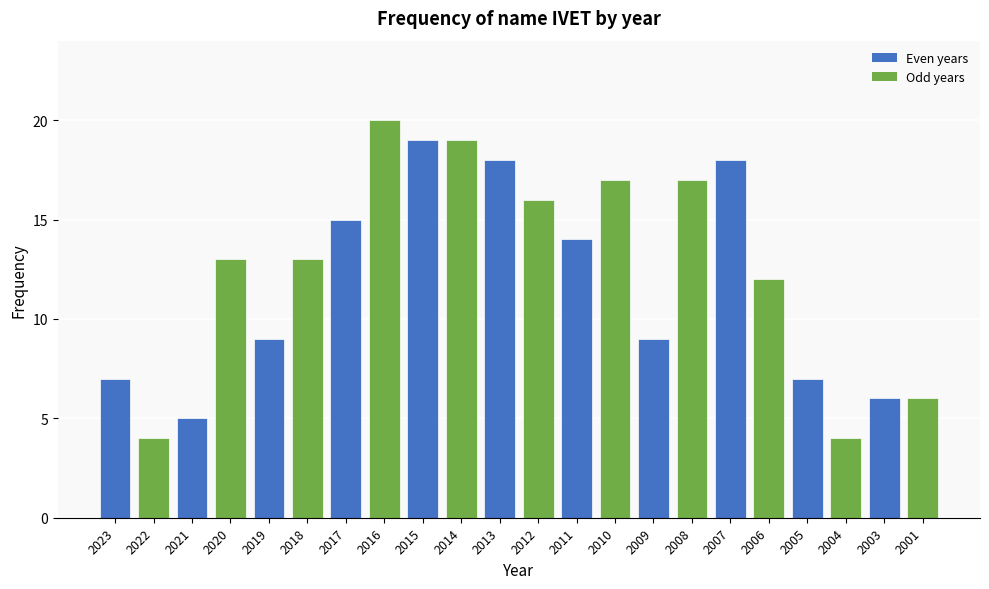

Reading left to right, list all the values displayed in this chart.

2023=7	2022=4	2021=5	2020=13	2019=9	2018=13	2017=15	2016=20	2015=19	2014=19	2013=18	2012=16	2011=14	2010=17	2009=9	2008=17	2007=18	2006=12	2005=7	2004=4	2003=6	2001=6